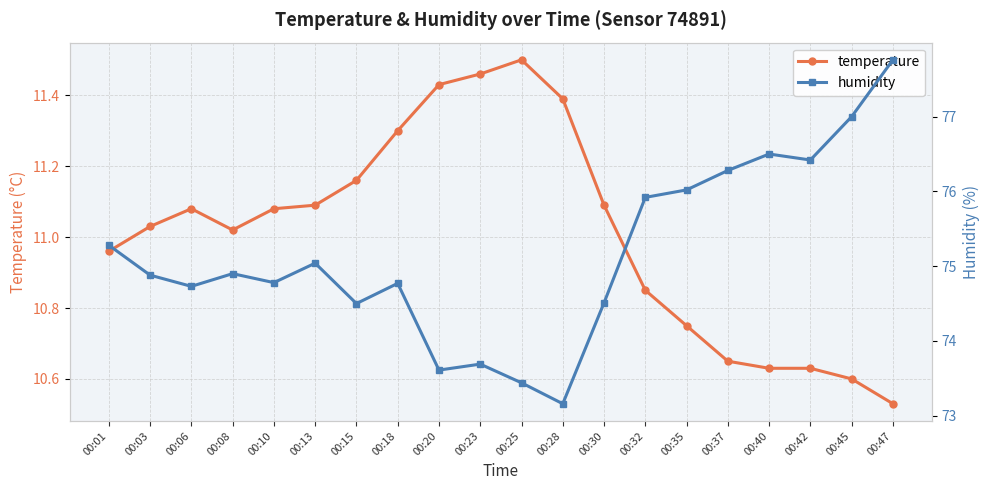

At which category is the sum across all series the highest?

00:47